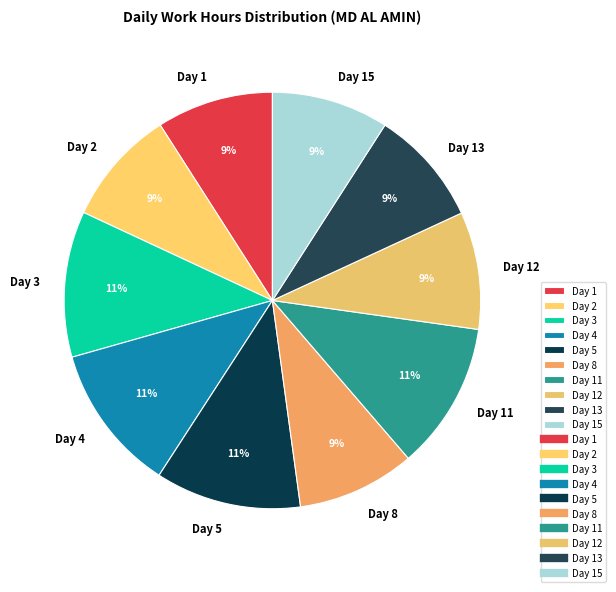

How many slices are in this pie chart?

10